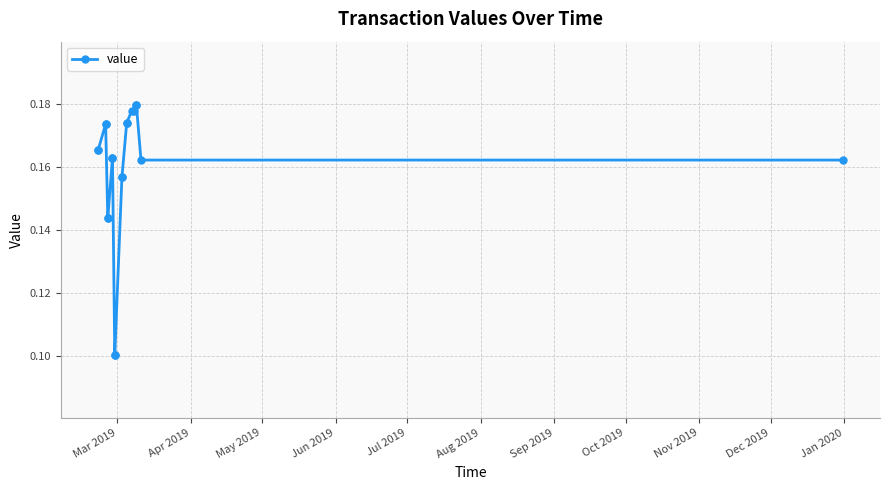

How many values are between 0 and 1?

20